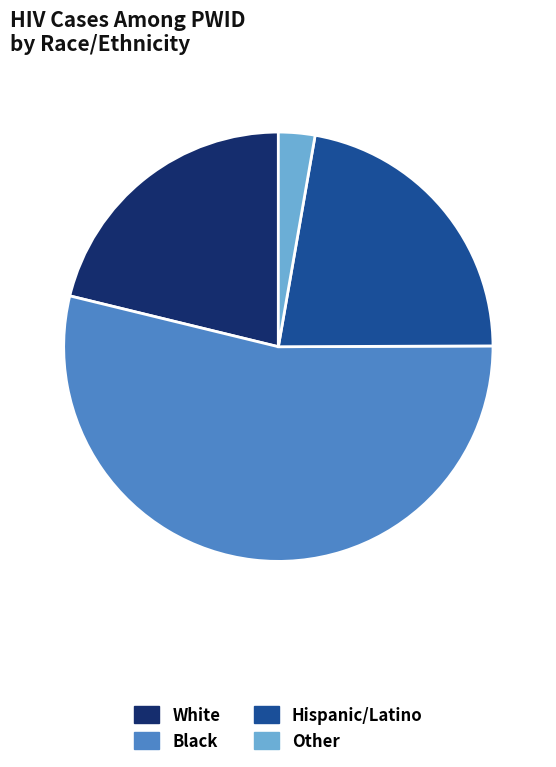

True or false: White accounts for 21% of the total.

True